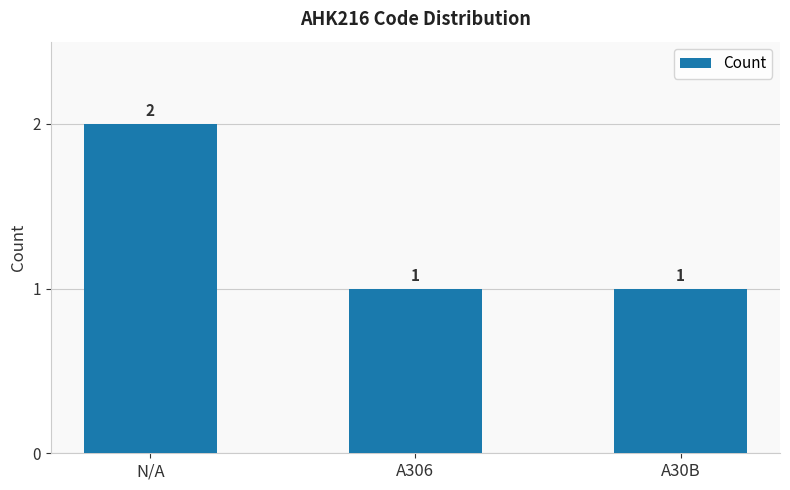

What is the difference between the maximum and minimum values?

1